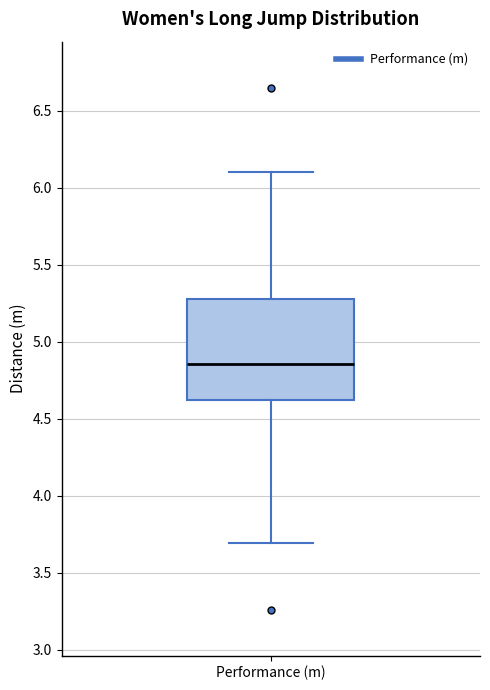

Where does the median line of the box for Performance (m) sit on the y-axis? The values are not printed on the chart, so give them approximately, as read against the axis.

4.85